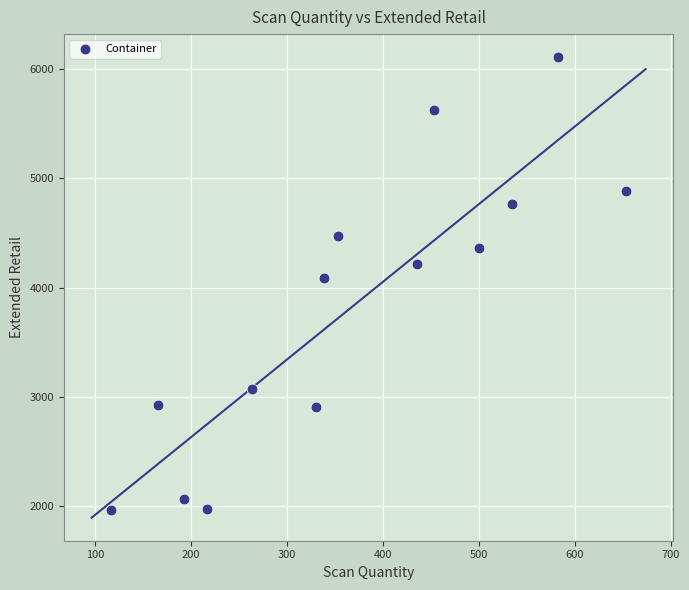

What is the range of Y values (max minus min)?

4146.1